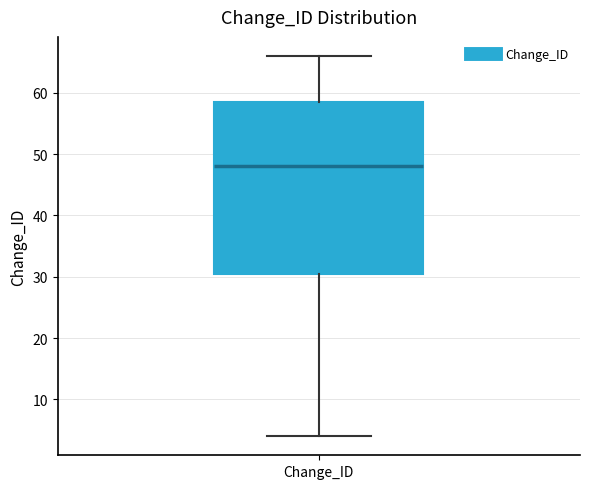

Where does the median line of the box for Change_ID sit on the y-axis? The values are not printed on the chart, so give them approximately, as read against the axis.

48